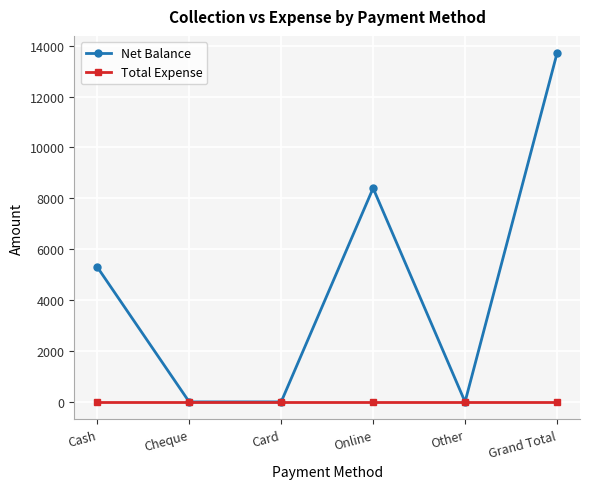

What is the label of the 2nd point from the left?

Cheque